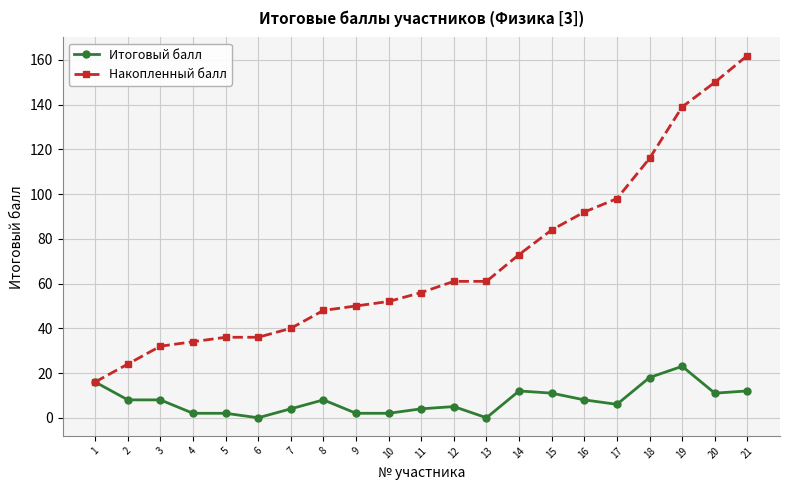

Reading left to right, list all the values displayed in this chart.

Итоговый балл: 16	8	8	2	2	0	4	8	2	2	4	5	0	12	11	8	6	18	23	11	12
Накопленный балл: 16	24	32	34	36	36	40	48	50	52	56	61	61	73	84	92	98	116	139	150	162